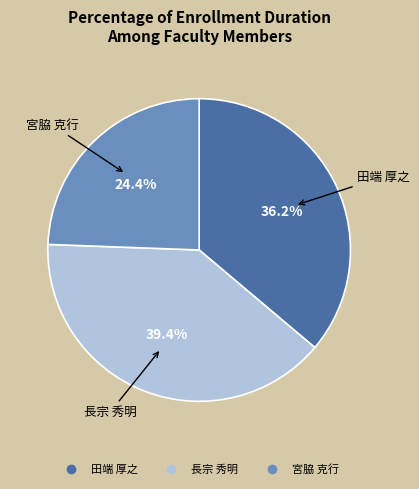

What is the largest slice in the pie chart?

長宗 秀明